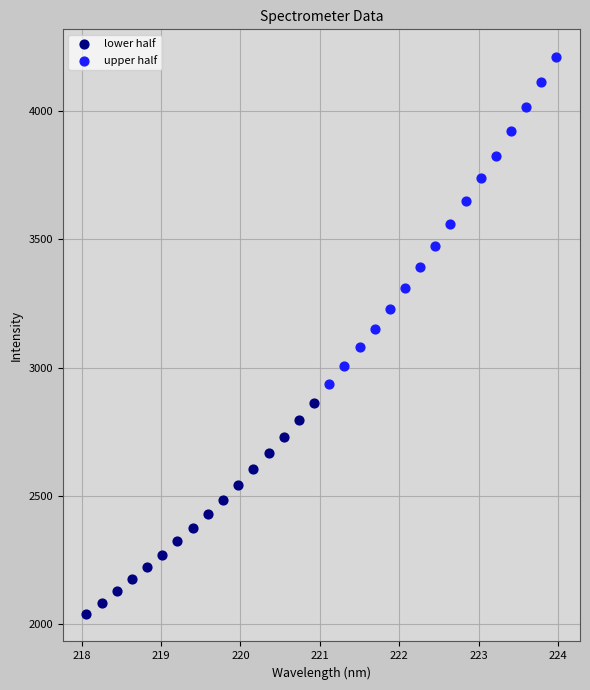

Which series reaches the minimum Y coordinate?

lower half